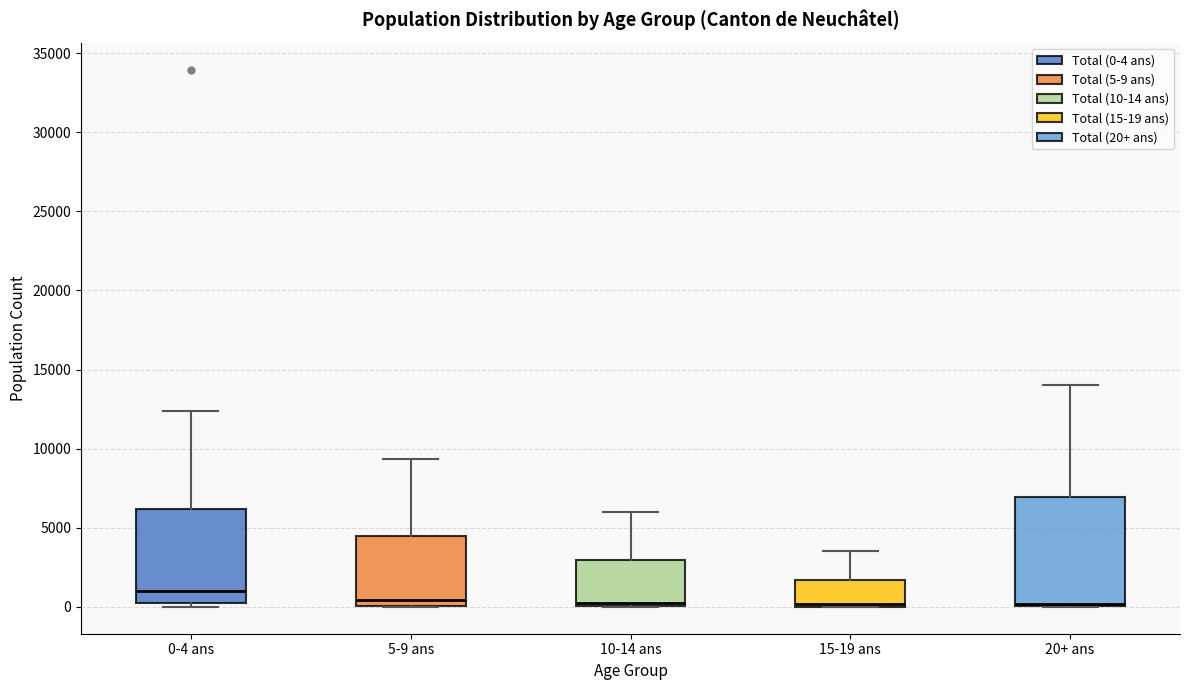

Reading left to right, transcribe this box plot: for each box, give where its median line is, the range the box spans, and where its two whiskers end, as read against the y-axis. The values are not printed on the chart, so give them approximately, as read against the axis.

0-4 ans: median 1000, box 500 to 6000, whiskers 0 to 12500
5-9 ans: median 500, box 0 to 4500, whiskers 0 to 9500
10-14 ans: median 500, box 0 to 3000, whiskers 0 to 6000
15-19 ans: median 0 (just above the box's lower edge), box 0 to 1500, whiskers 0 to 3500
20+ ans: median 0 (just above the box's lower edge), box 0 to 7000, whiskers 0 to 14000